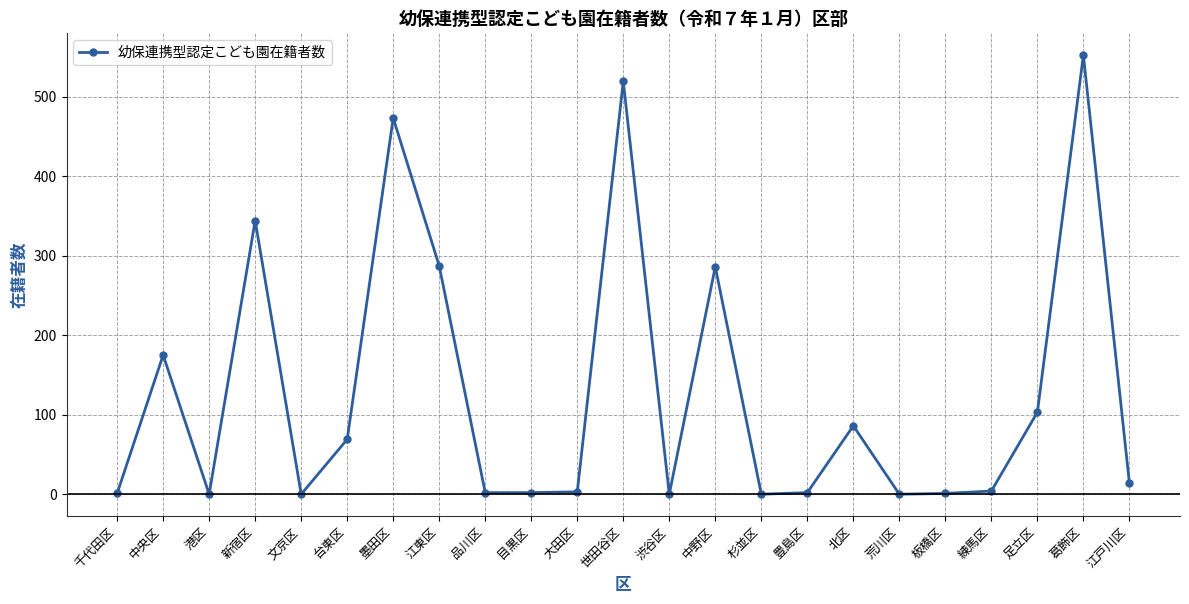

How many lines are shown in the chart?

1